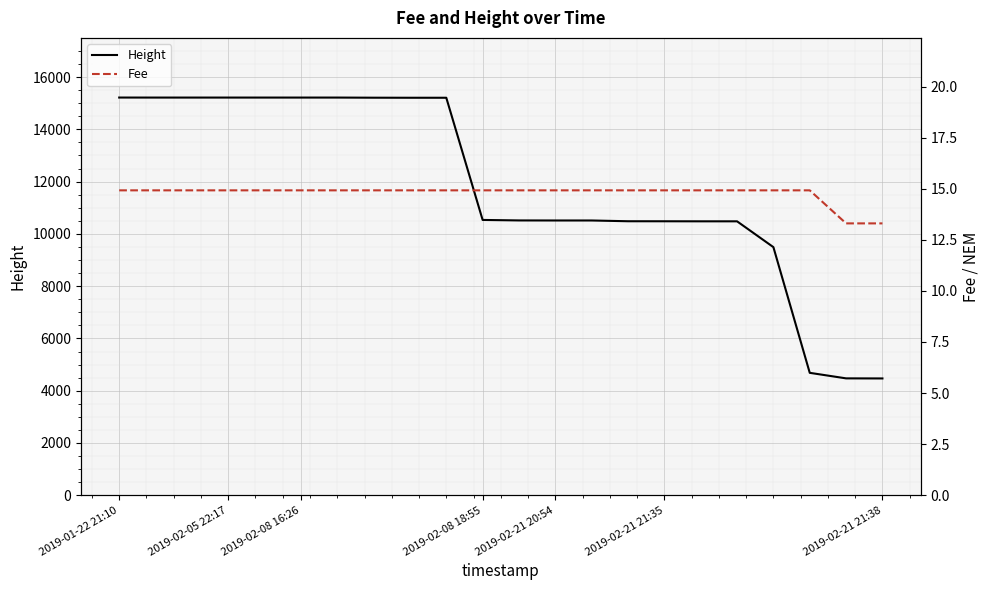

Is it true that Height equals 6430.6 at 16?

False